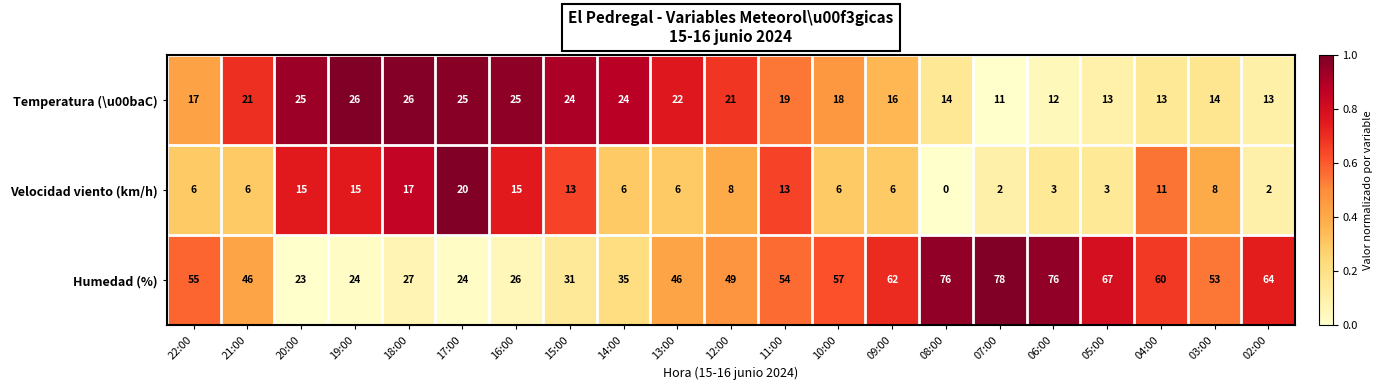

What is the spread (max minus min) of values at 06:00?

73